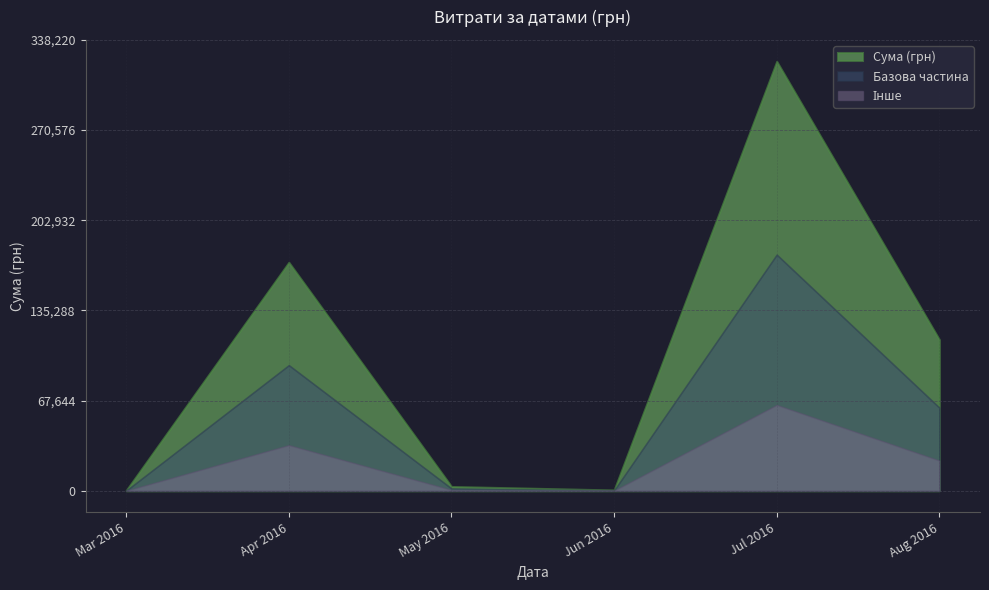

At which category is the sum across all series the highest?

Jul 2016